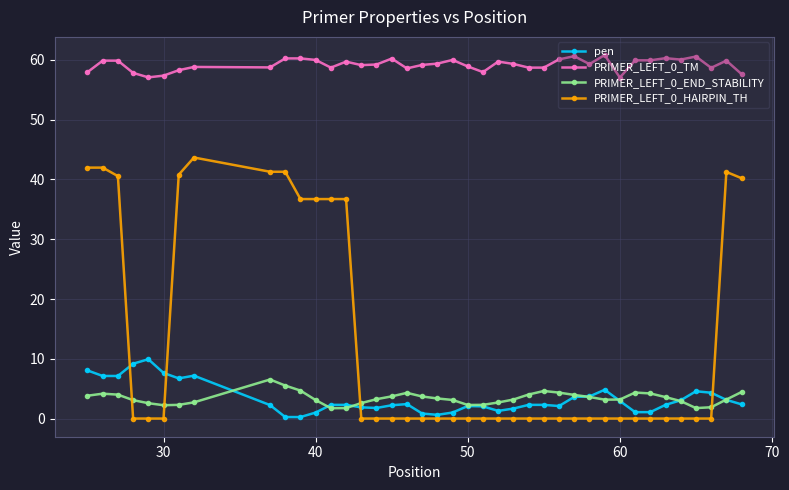

What are all the series names shown in the legend?

pen, PRIMER_LEFT_0_TM, PRIMER_LEFT_0_END_STABILITY, PRIMER_LEFT_0_HAIRPIN_TH